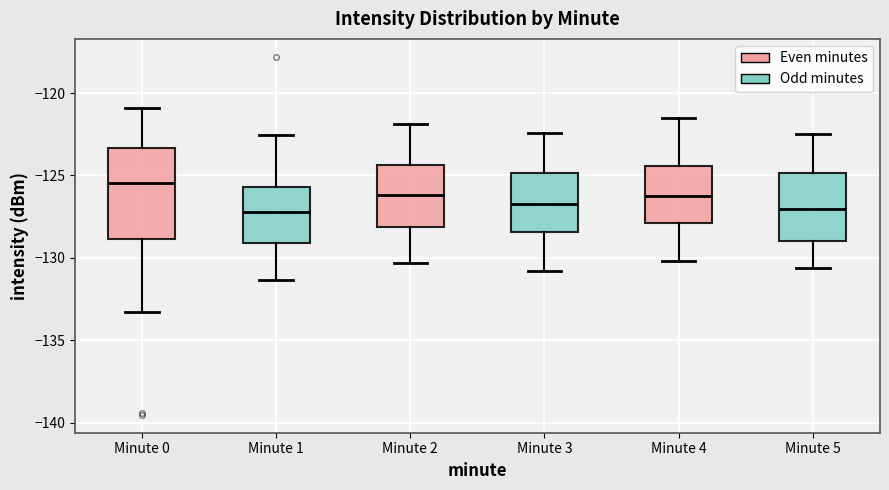

Comparing the boxes themselves (not the whiskers), which one is the tallest?

Minute 0